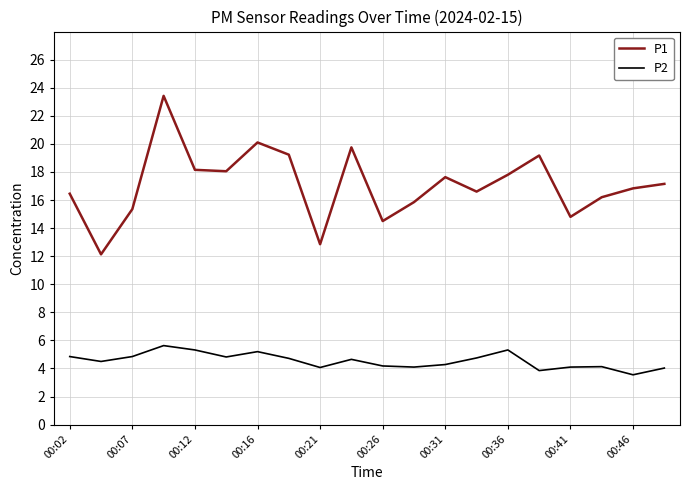

What is the lowest value of the P1 series?

12.1